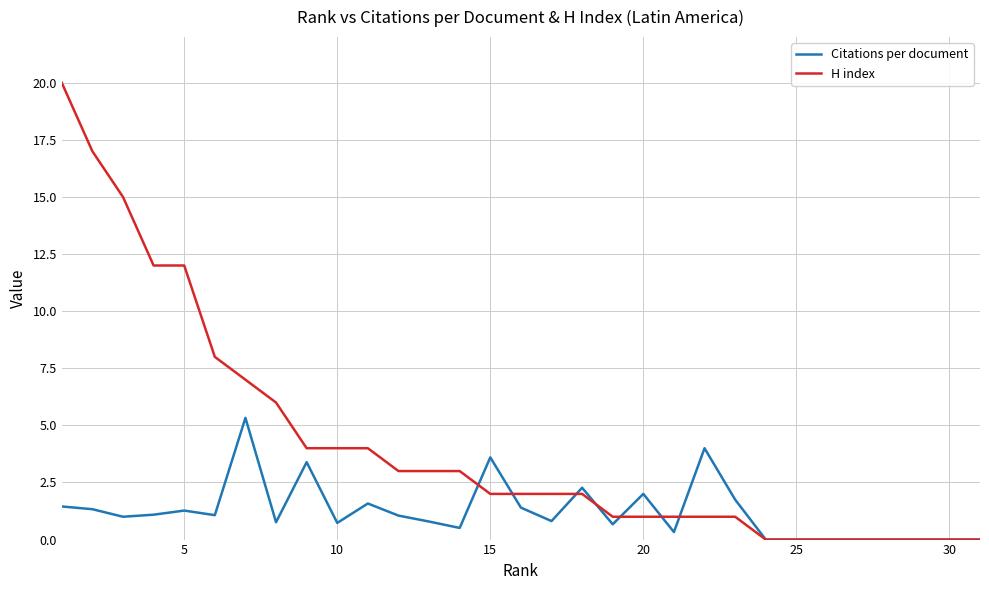

Rank the series by their average value, from highest to lowest.

H index, Citations per document